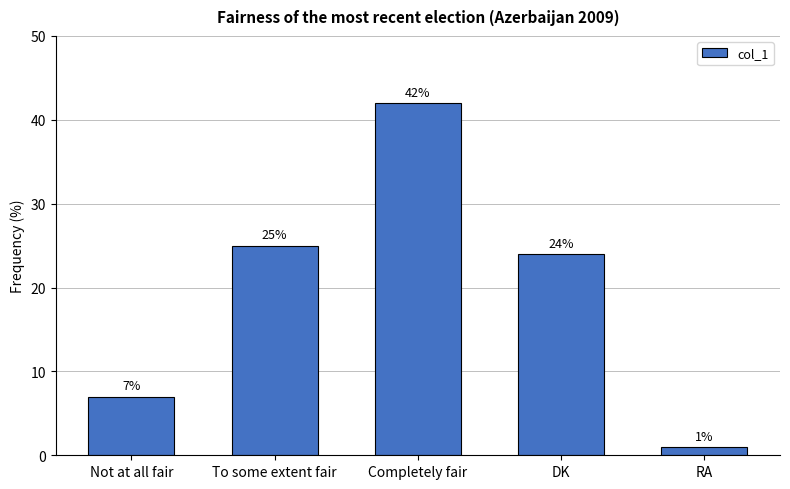

Are the bars grouped side by side (vs. stacked)?

No